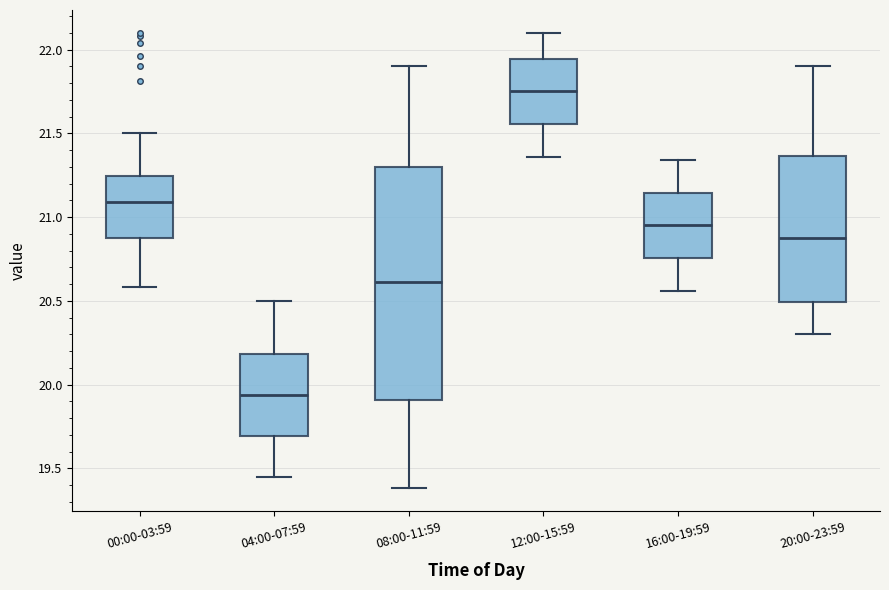

Where is the lower edge of the box for 00:00-03:59 on the y-axis? The values are not printed on the chart, so give them approximately, as read against the axis.

20.90